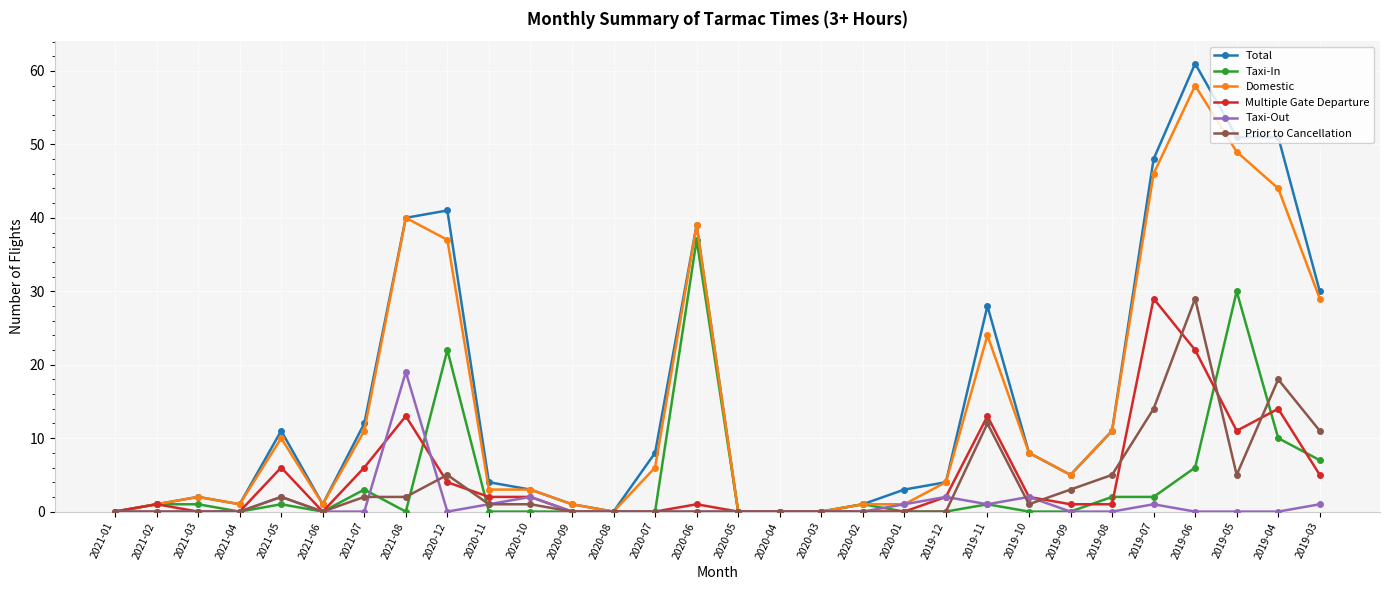

What are all the series names shown in the legend?

Total, Taxi-In, Domestic, Multiple Gate Departure, Taxi-Out, Prior to Cancellation